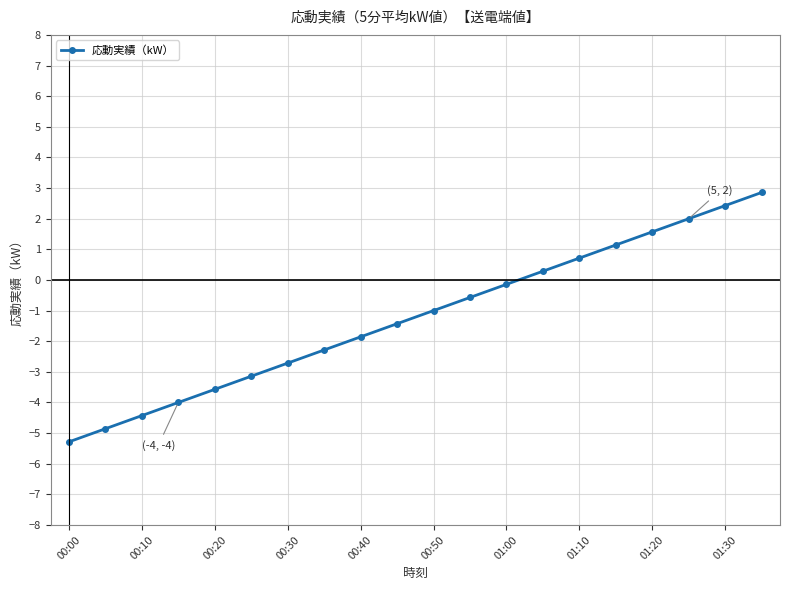

What is the greatest value displayed?

2.9